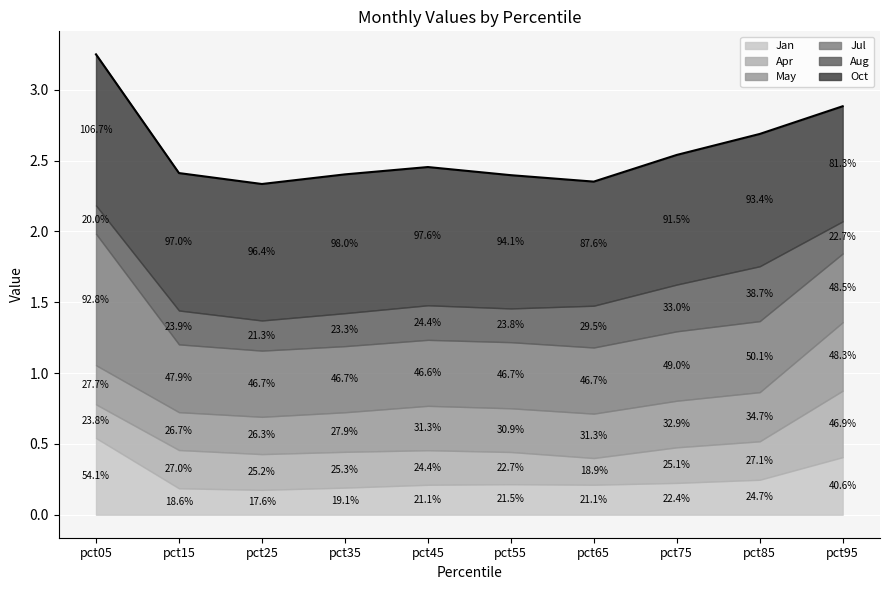

Reading left to right, list all the values displayed in this chart.

Jan: 0.5	0.2	0.2	0.2	0.2	0.2	0.2	0.2	0.2	0.4
Apr: 0.2	0.3	0.3	0.3	0.2	0.2	0.2	0.3	0.3	0.5
May: 0.3	0.3	0.3	0.3	0.3	0.3	0.3	0.3	0.3	0.5
Jul: 0.9	0.5	0.5	0.5	0.5	0.5	0.5	0.5	0.5	0.5
Aug: 0.2	0.2	0.2	0.2	0.2	0.2	0.3	0.3	0.4	0.2
Oct: 1.1	1.0	1.0	1.0	1.0	0.9	0.9	0.9	0.9	0.8